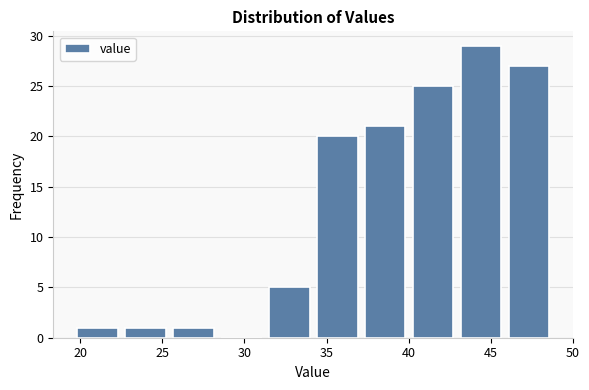

Reading left to right, transcribe this chart: for each bar, give the range it covers on the x-axis and its height. Neither the bar edges nor the heights are printed on the chart, so give them approximately, as read against the axes.

20.0 to 22.5: 1
22.5 to 25.5: 1
25.5 to 28.5: 1
28.5 to 31.5: 0
31.5 to 34.5: 5
34.5 to 37.5: 20
37.5 to 40.0: 21
40.0 to 43.0: 25
43.0 to 46.0: 29
46.0 to 49.0: 27